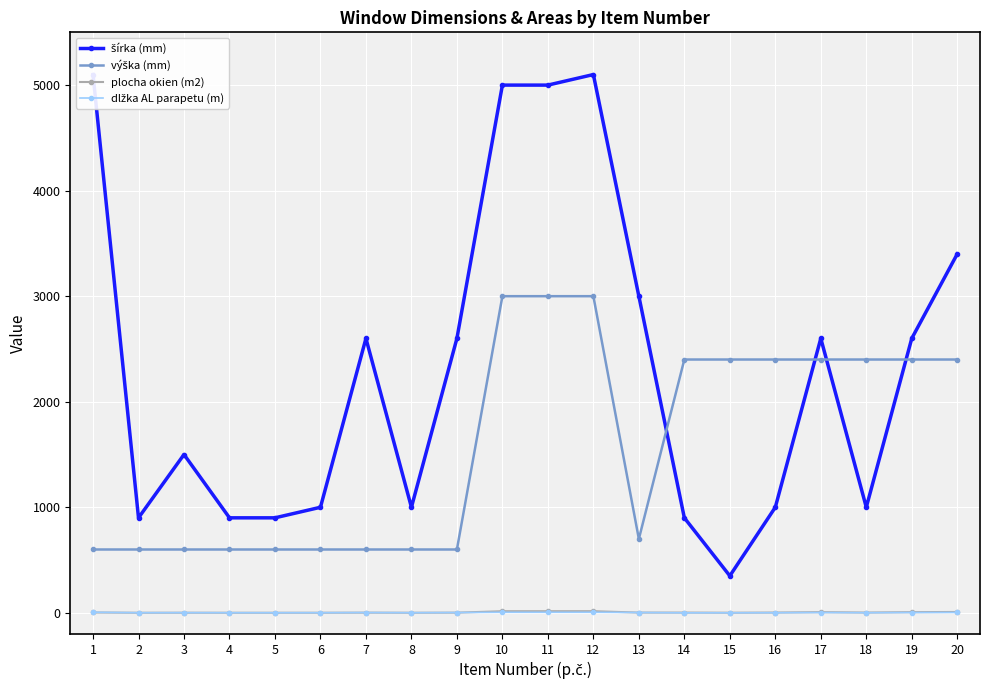

List the series in order of their peak value, lowest first.

dlžka AL parapetu (m), plocha okien (m2), výška (mm), šírka (mm)